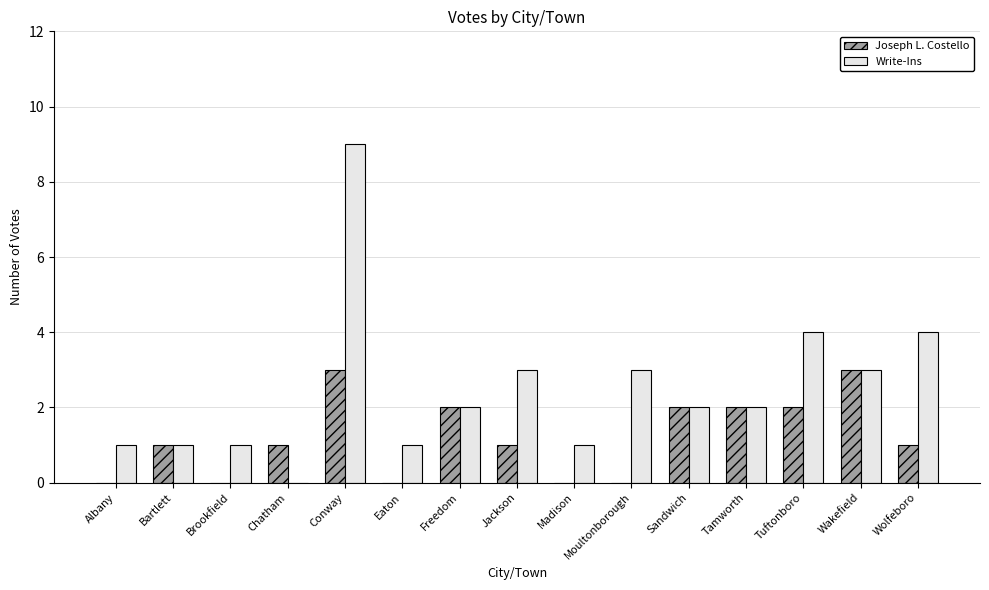

What is the sum of all Write-Ins values?

37